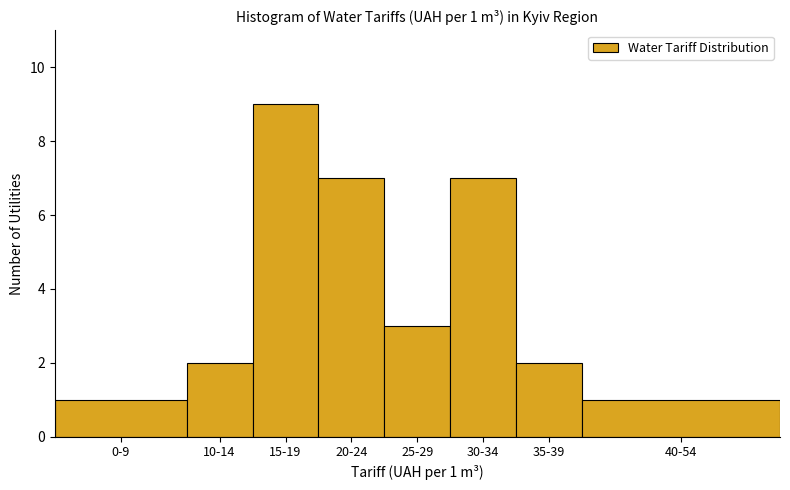

Reading left to right, extract all data points from this chart.

0-9=1	10-14=2	15-19=9	20-24=7	25-29=3	30-34=7	35-39=2	40-54=1